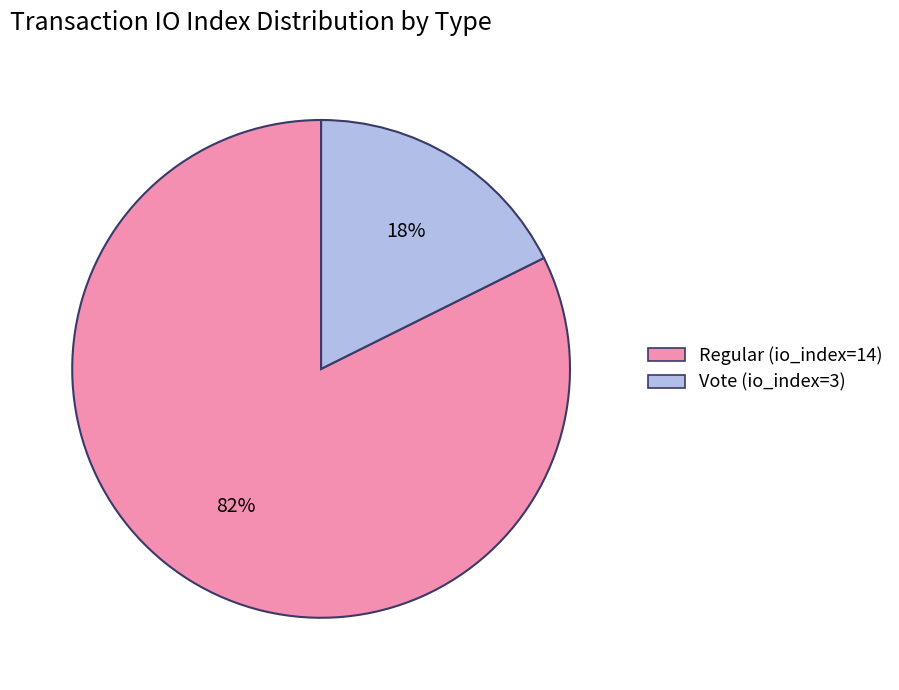

Which category accounts for the majority?

Regular (io_index=14)